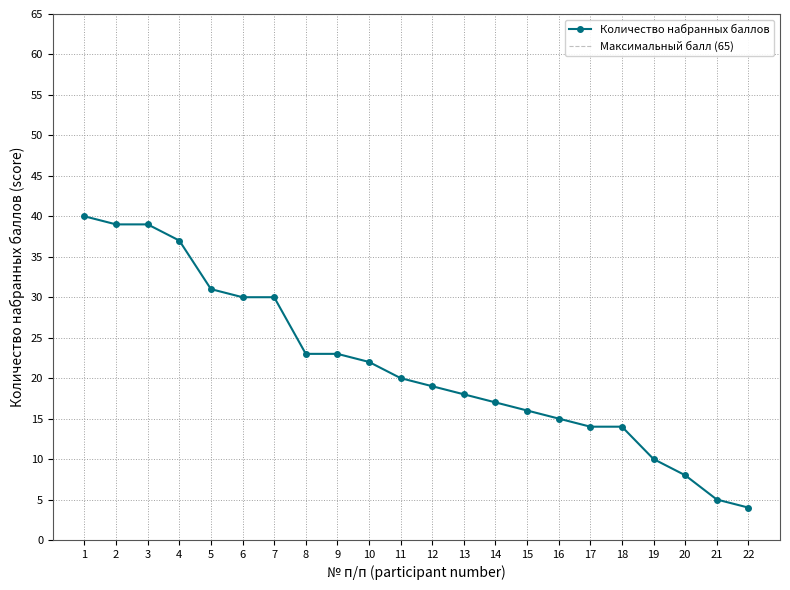

What is the change in value from 6 to 17?

-16